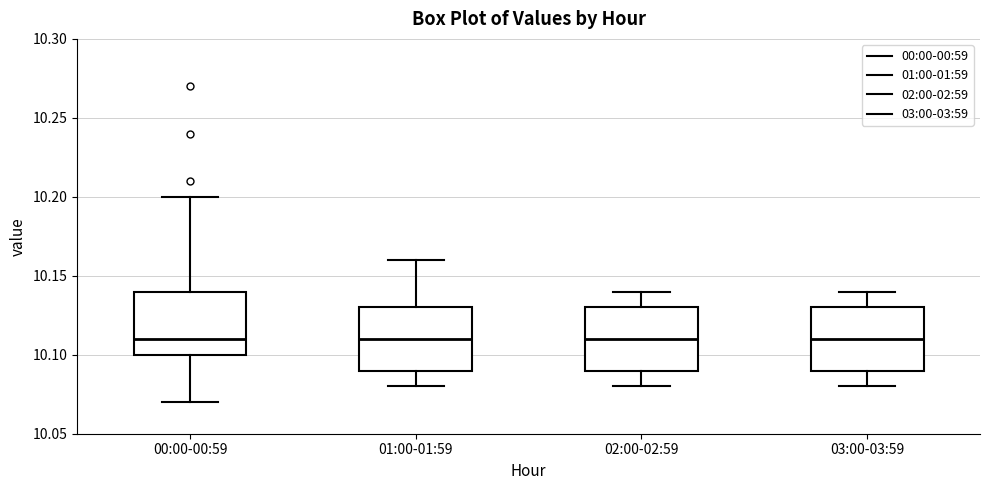

Reading left to right, transcribe this box plot: for each box, give where its median line is, the range the box spans, and where its two whiskers end, as read against the y-axis. The values are not printed on the chart, so give them approximately, as read against the axis.

00:00-00:59: median 10.11, box 10.10 to 10.14, whiskers 10.07 to 10.20
01:00-01:59: median 10.11, box 10.09 to 10.13, whiskers 10.08 to 10.16
02:00-02:59: median 10.11, box 10.09 to 10.13, whiskers 10.08 to 10.14
03:00-03:59: median 10.11, box 10.09 to 10.13, whiskers 10.08 to 10.14